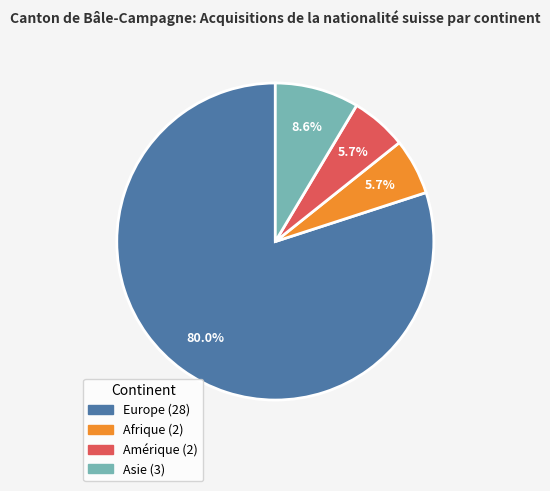

To the nearest percent, what is the average slice percentage?

25%